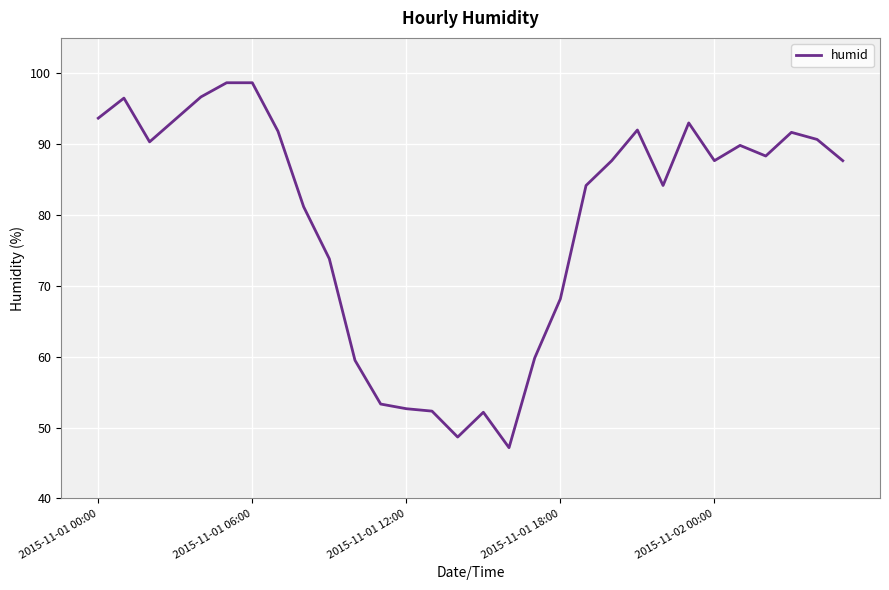

What is the average value?

79.5